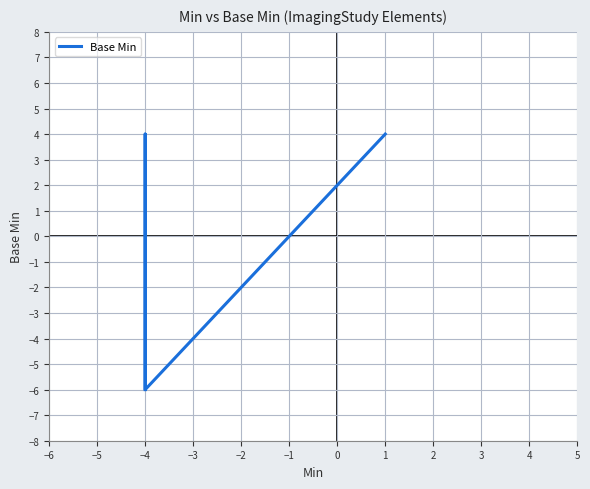

The chart shows a value of -9 at −4. True or false?

False